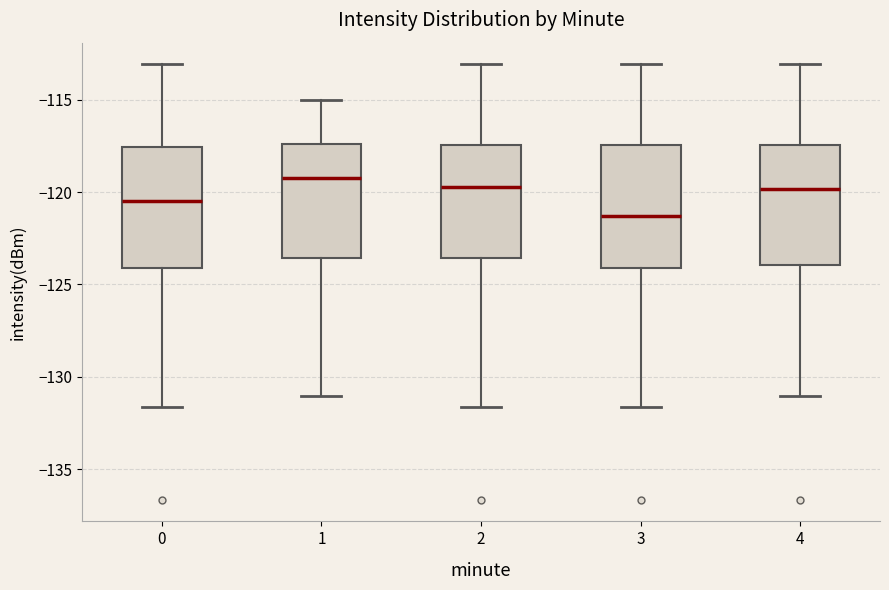

Reading left to right, read every box against the y-axis: the position of its median line, the range the box covers, and the ends of its whiskers. The values are not printed on the chart, so give them approximately, as read against the axis.

0: median -120.5, box -124.0 to -117.5, whiskers -131.5 to -113.0
1: median -119.5, box -123.5 to -117.5, whiskers -131.0 to -115.0
2: median -119.5, box -123.5 to -117.5, whiskers -131.5 to -113.0
3: median -121.5, box -124.0 to -117.5, whiskers -131.5 to -113.0
4: median -120.0, box -124.0 to -117.5, whiskers -131.0 to -113.0